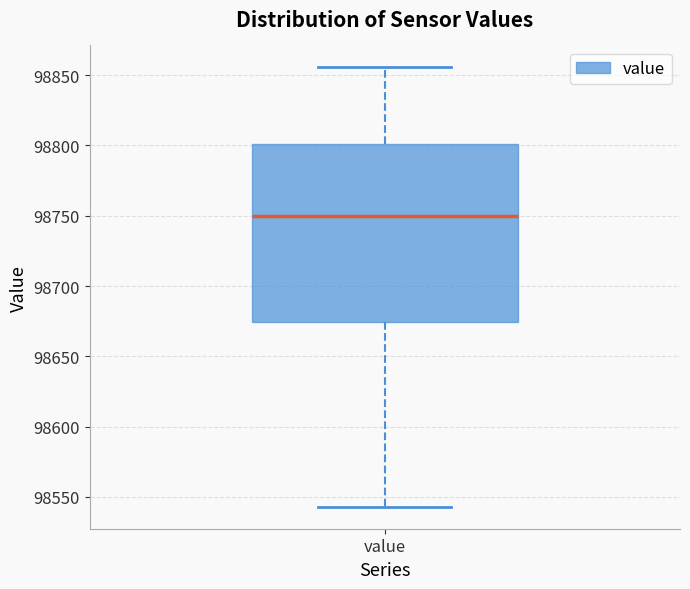

Read this box plot against the y-axis: the position of the median line, the range covered by the box, and the ends of both whiskers. The values are not printed on the chart, so give them approximately, as read against the axis.

median 98750, box 98675 to 98800, whiskers 98545 to 98855